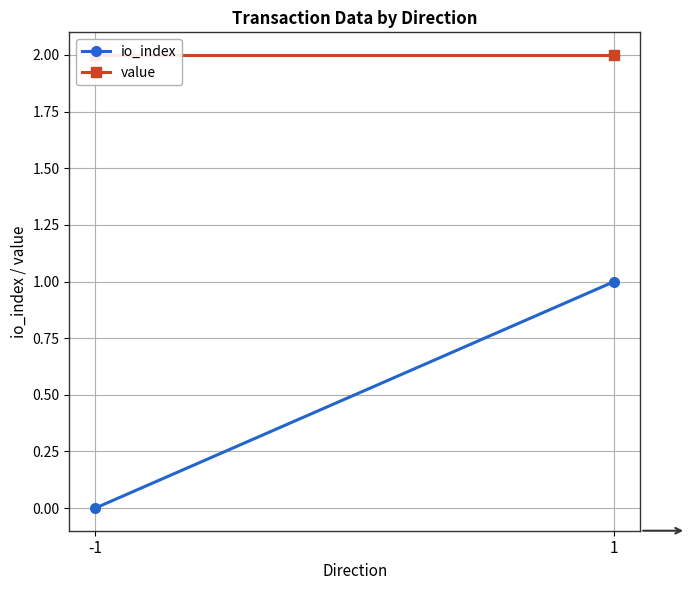

Count the io_index values in the range 0 to 1.

2